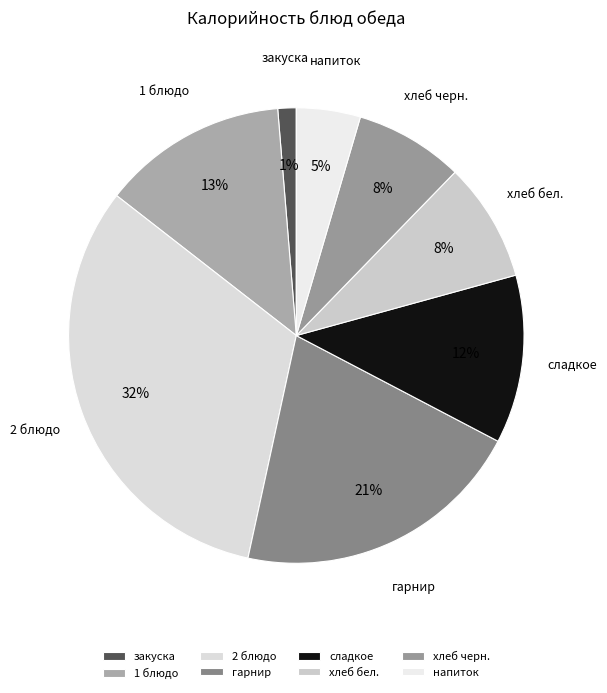

Which category has the biggest portion of the pie?

2 блюдо